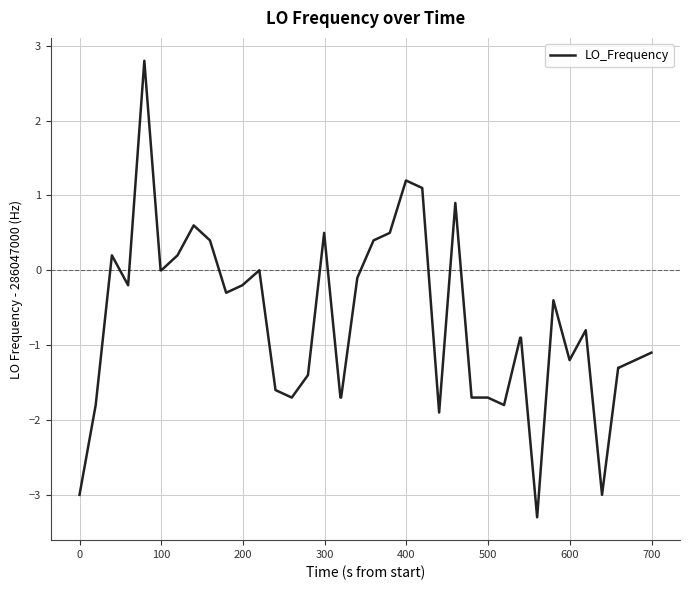

What is the difference between the maximum and minimum values?

6.1